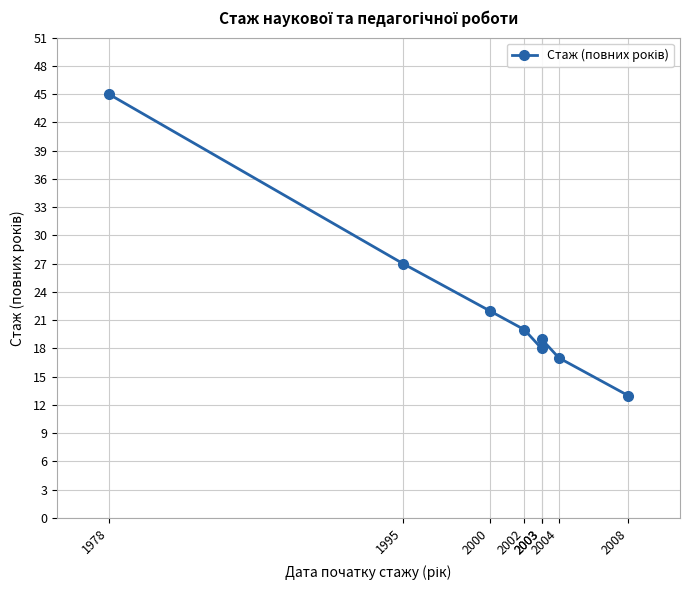

What is the smallest value displayed?

13